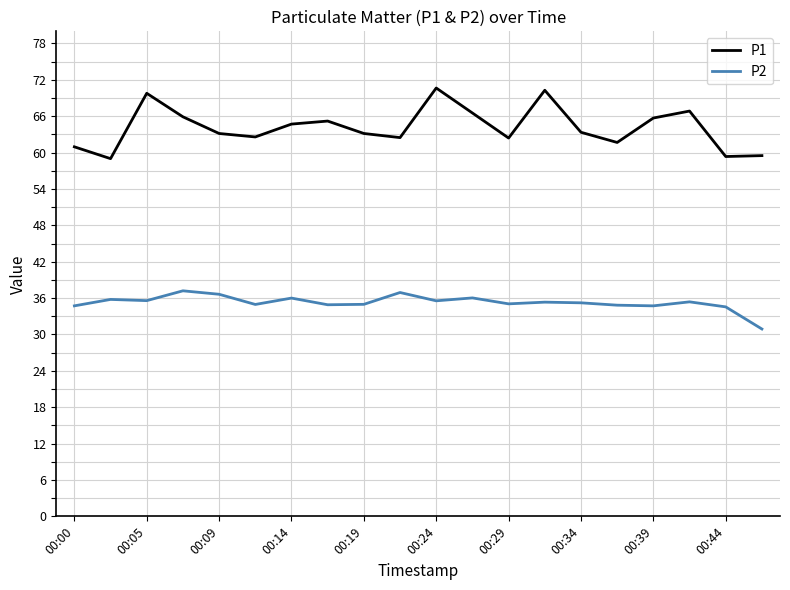

What is the difference between the second highest and second lowest values in the P2 series?

2.4